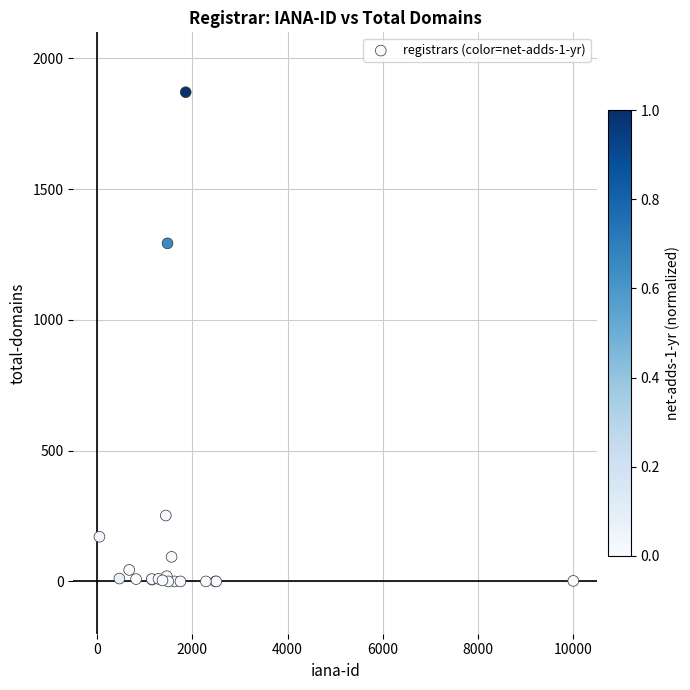

What Y value in the scatter plot is closest to 935?

1293